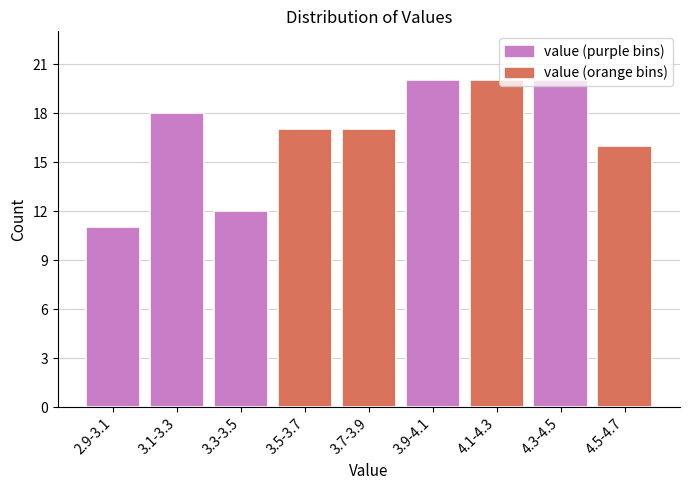

What is the label of the 6th bar from the right?

3.5-3.7